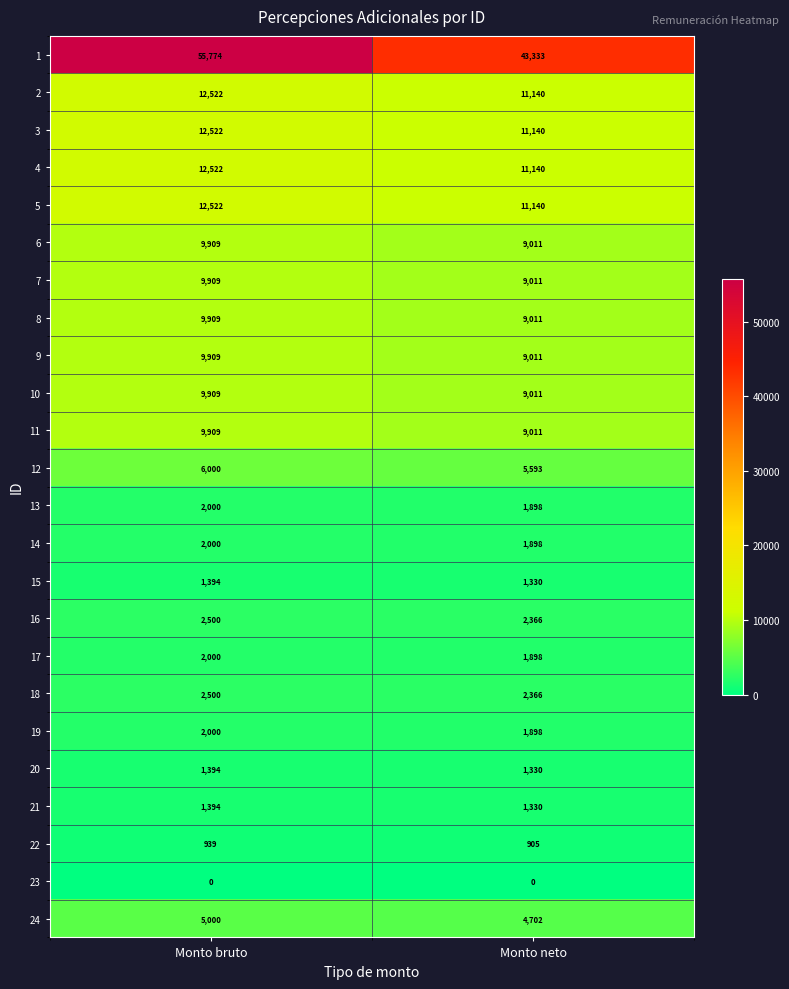

True or false: 20 has a value of 1330 at Monto neto.

True